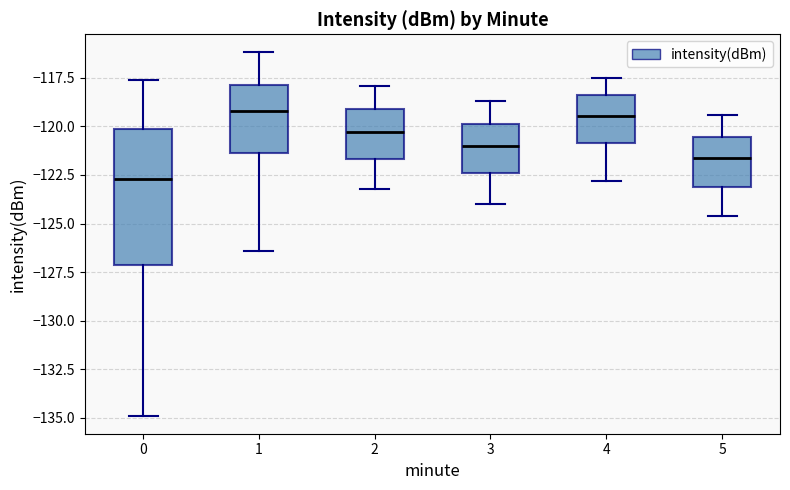

Where does the upper whisker of the box at x = 4 end on the y-axis? The values are not printed on the chart, so give them approximately, as read against the axis.

-117.5